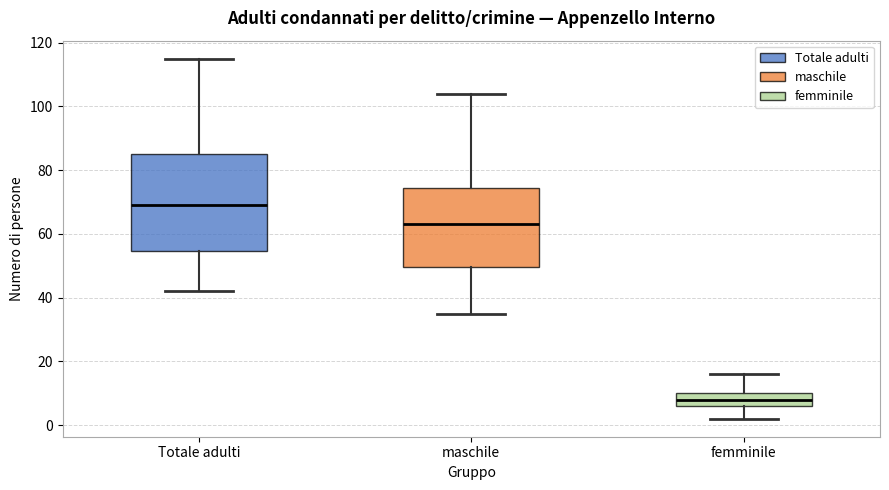

Which box has the lowest median line?

femminile